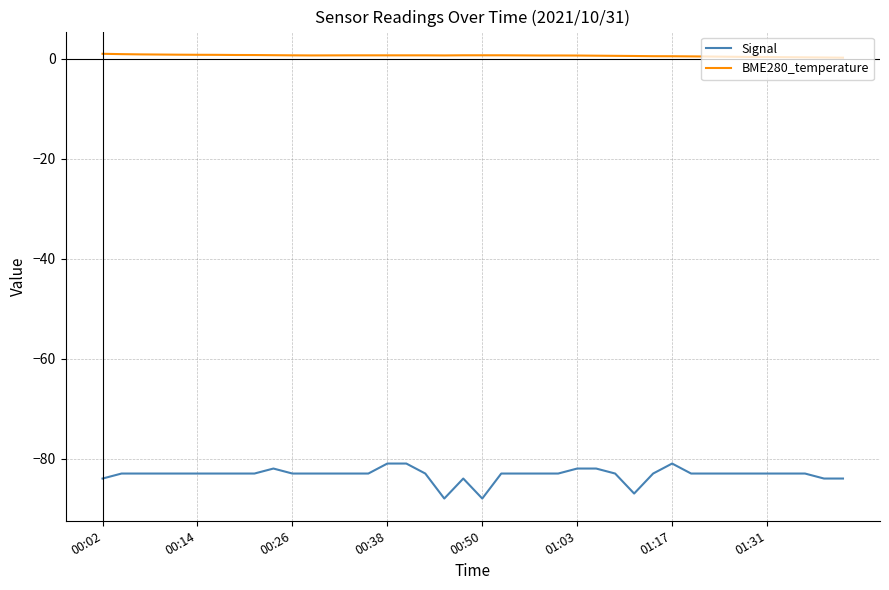

List the series in order of their peak value, lowest first.

Signal, BME280_temperature